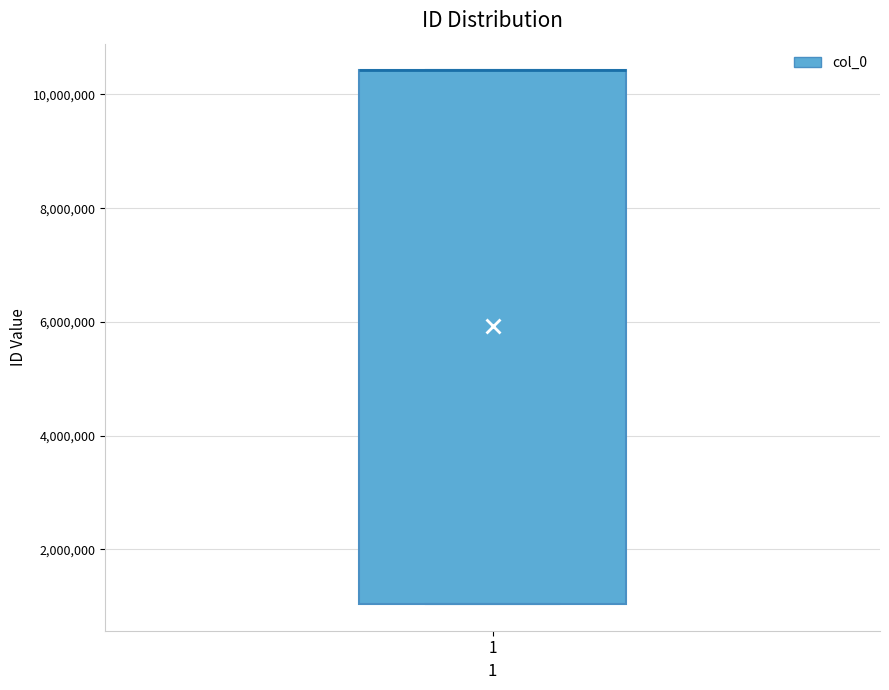

Transcribe this box plot: give where the median line is, the range the box spans, and where the two whiskers end, as read against the y-axis. The values are not printed on the chart, so give them approximately, as read against the axis.

median 10400000 (drawn on the box's upper edge), box 1000000 to 10400000, whiskers 1000000 to 10400000